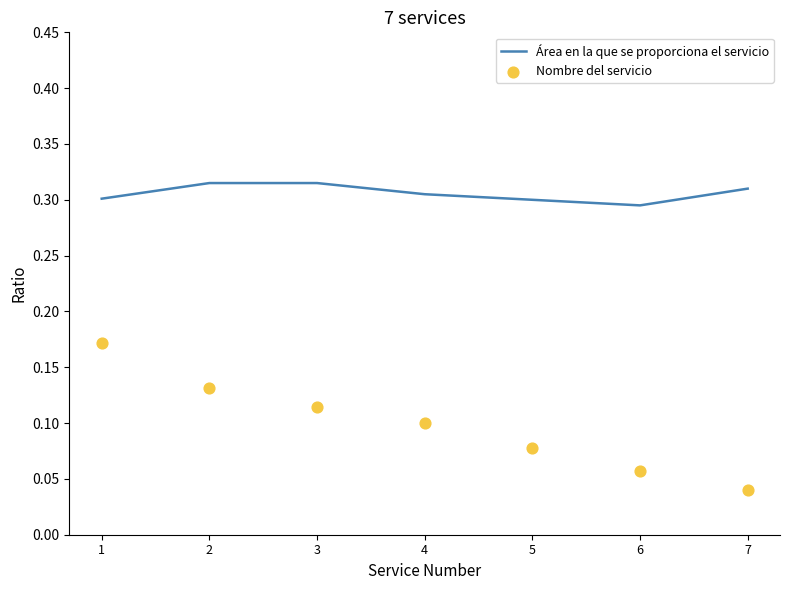

Which series reaches the maximum Y coordinate?

Área en la que se proporciona el servicio